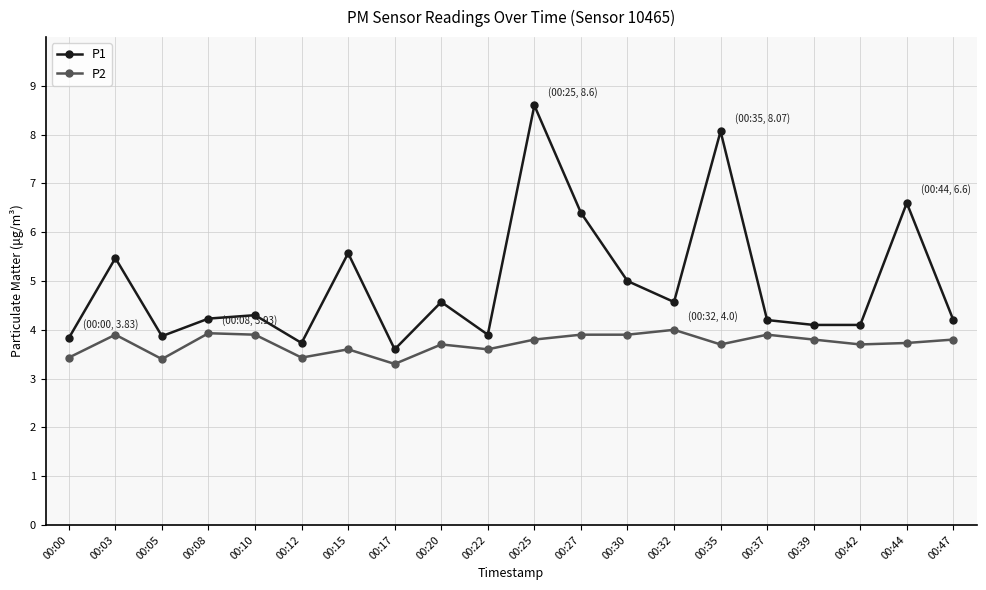

True or false: P2 and P1 cross at least once.

False